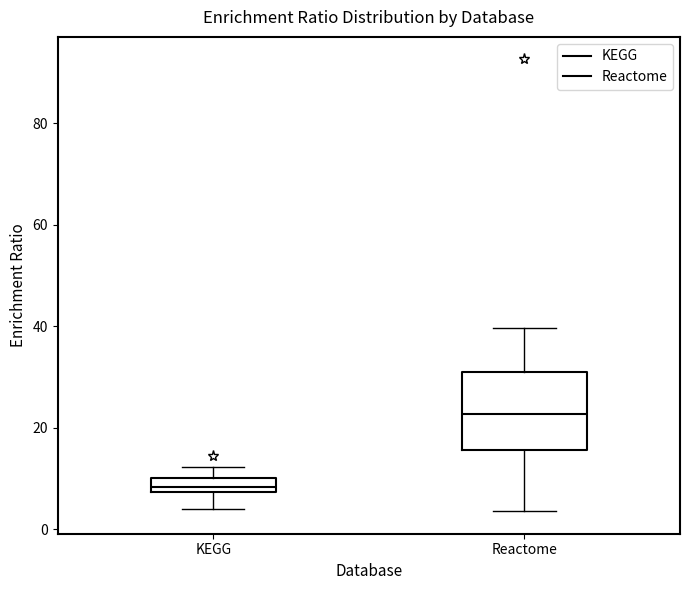

Where is the upper edge of the box for KEGG on the y-axis? The values are not printed on the chart, so give them approximately, as read against the axis.

10